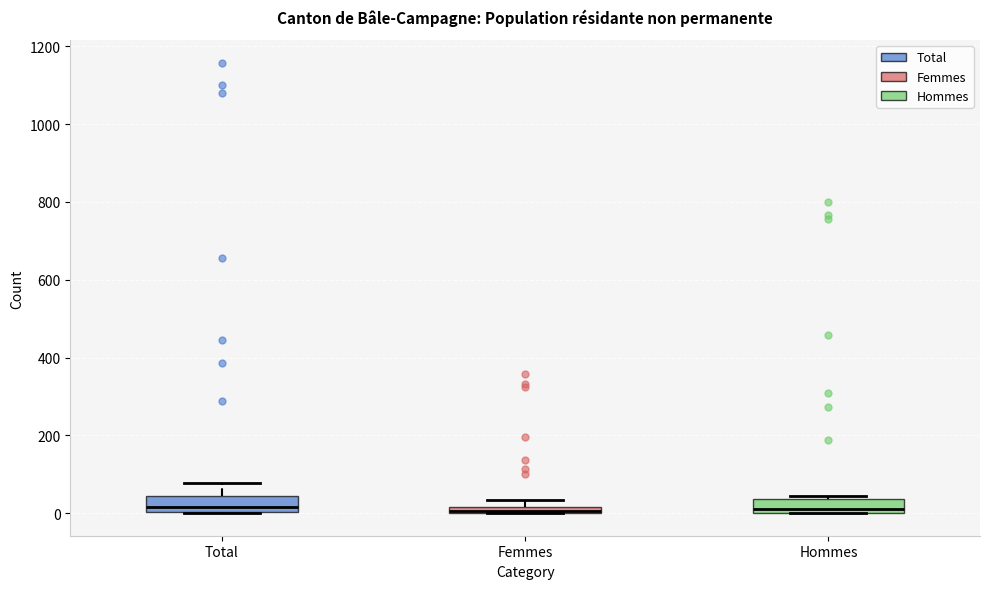

Where is the upper edge of the box for Femmes on the y-axis? The values are not printed on the chart, so give them approximately, as read against the axis.

20